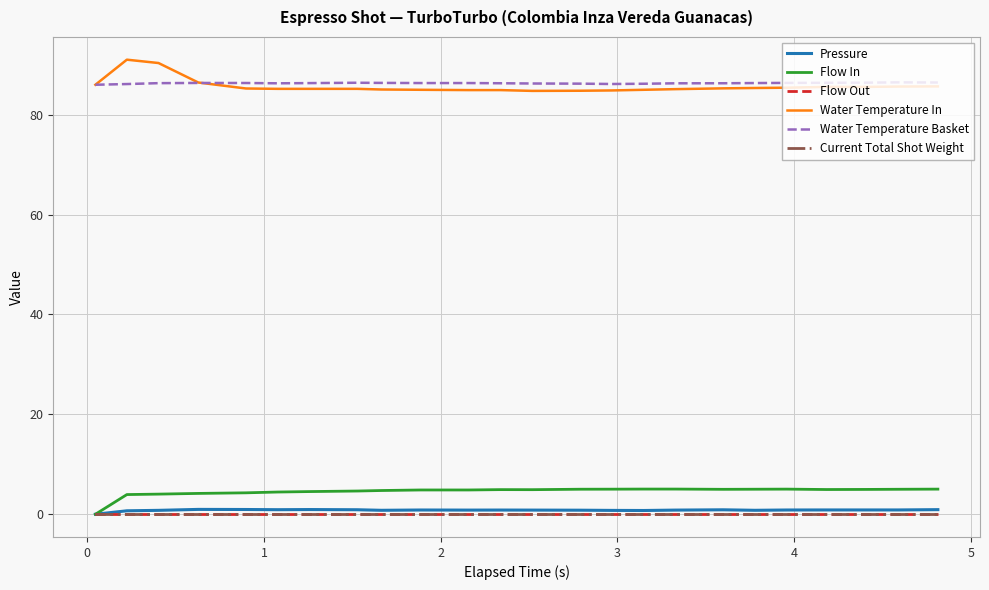

Does the chart display data point markers on the line(s)?

No